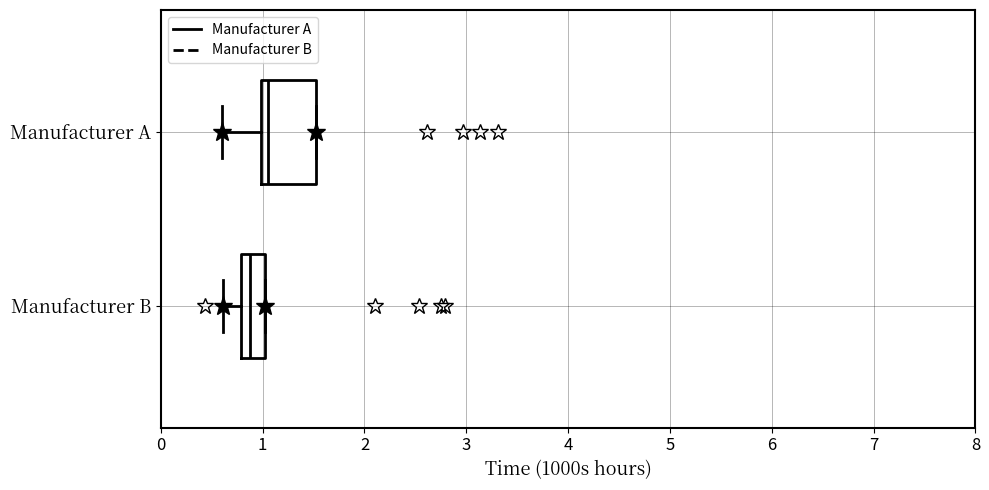

Where does the median line of the box for Manufacturer B sit on the x-axis? The values are not printed on the chart, so give them approximately, as read against the axis.

0.9